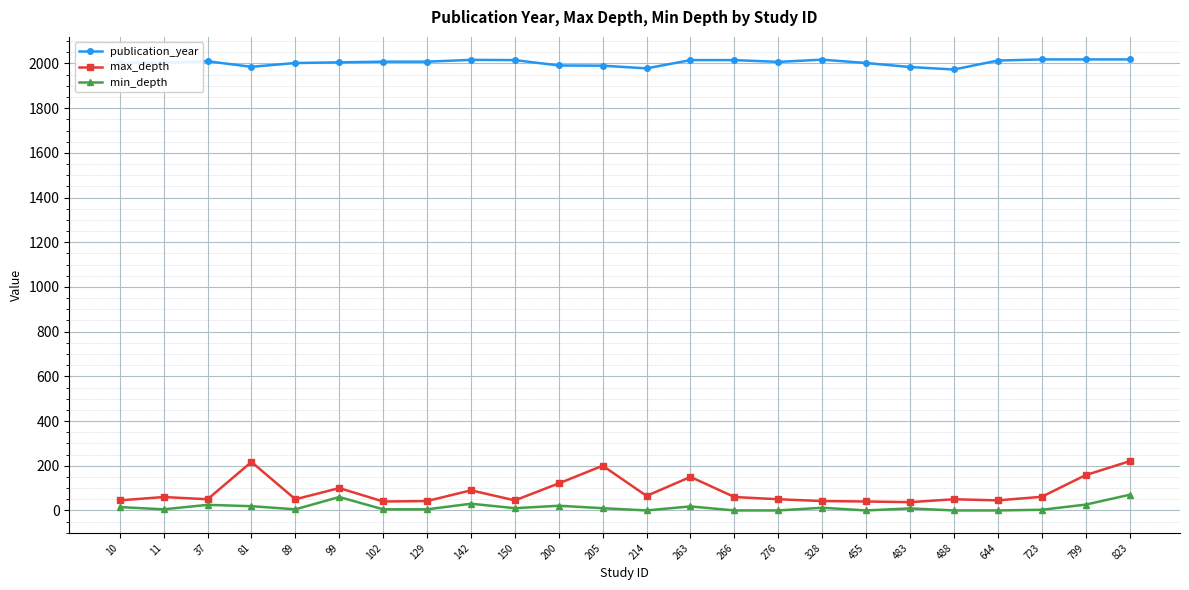

Which series has the largest total across all categories?

publication_year